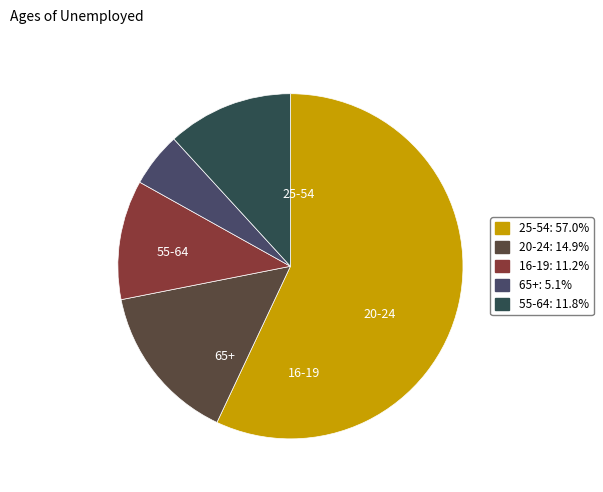

Is the sum of 55-64 and 20-24 greater than half?

No